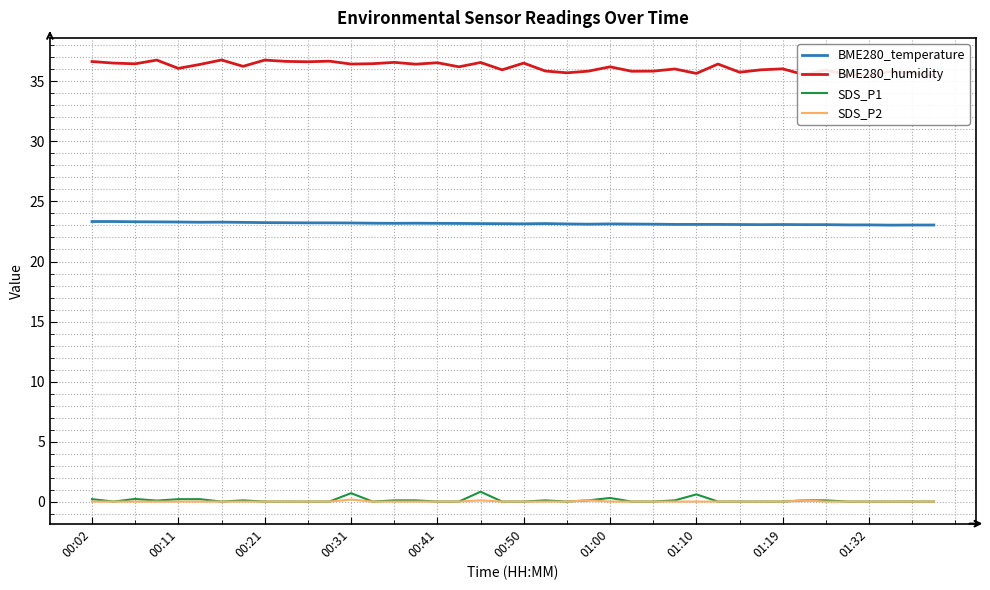

Does the chart display data point markers on the line(s)?

No